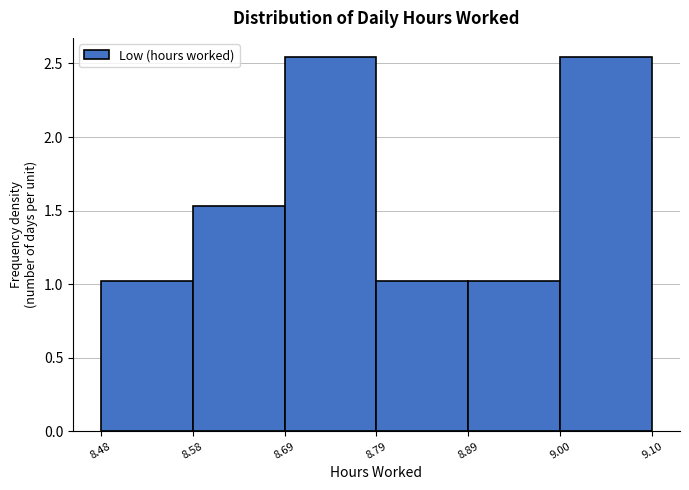

Reading left to right, list every bar in this chart as the range it spans on the x-axis followed by its height. The values are not printed on the chart, so give them approximately, as read against the axis.

8.48 to 8.58: 1.00
8.58 to 8.69: 1.55
8.69 to 8.79: 2.55
8.79 to 8.89: 1.00
8.89 to 9.00: 1.00
9.00 to 9.10: 2.55